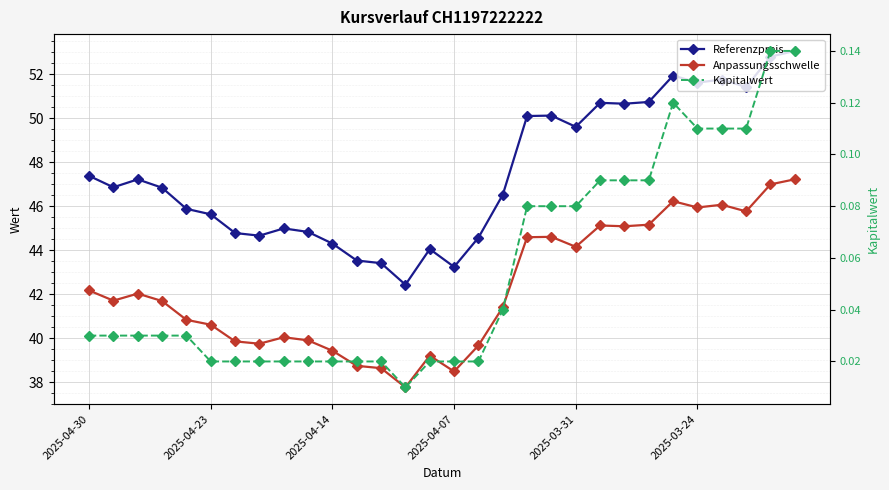

True or false: Anpassungsschwelle and Referenzpreis intersect in this chart.

False